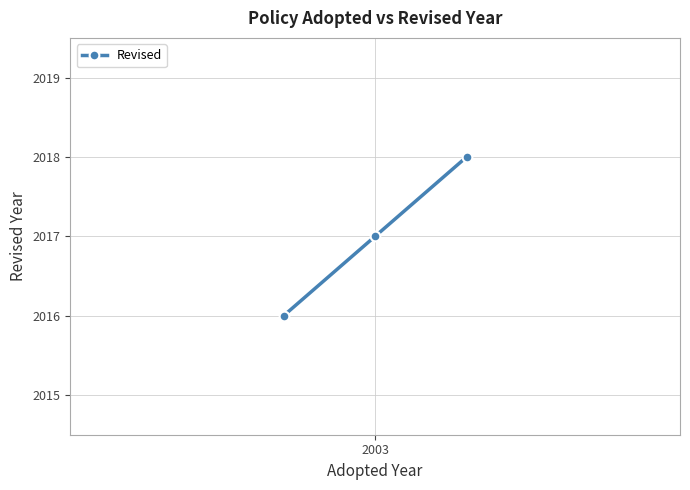

What is the difference between the maximum and minimum values?

2